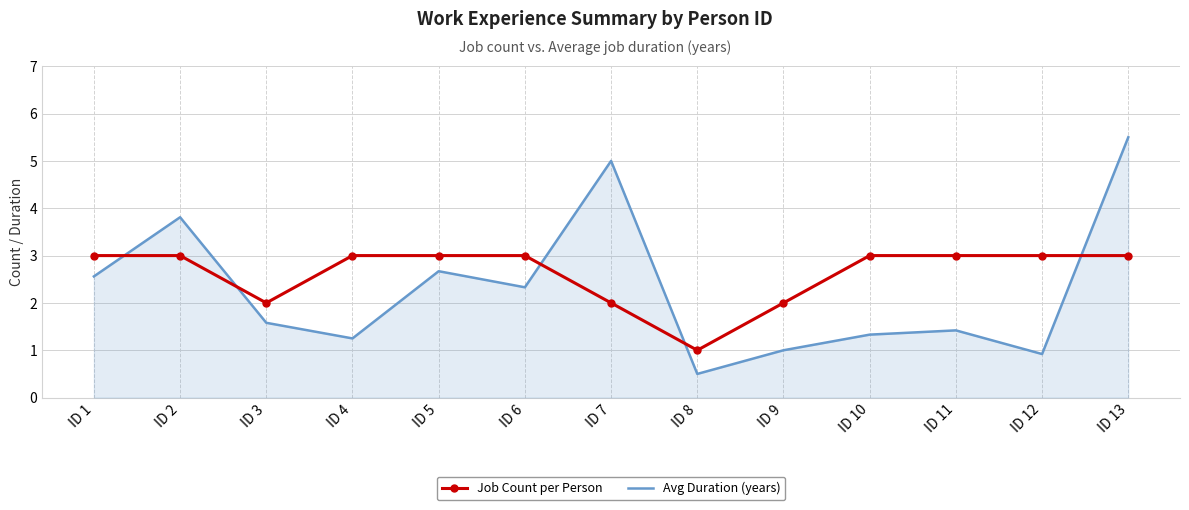

What is the average value of the Job Count per Person series?

2.6